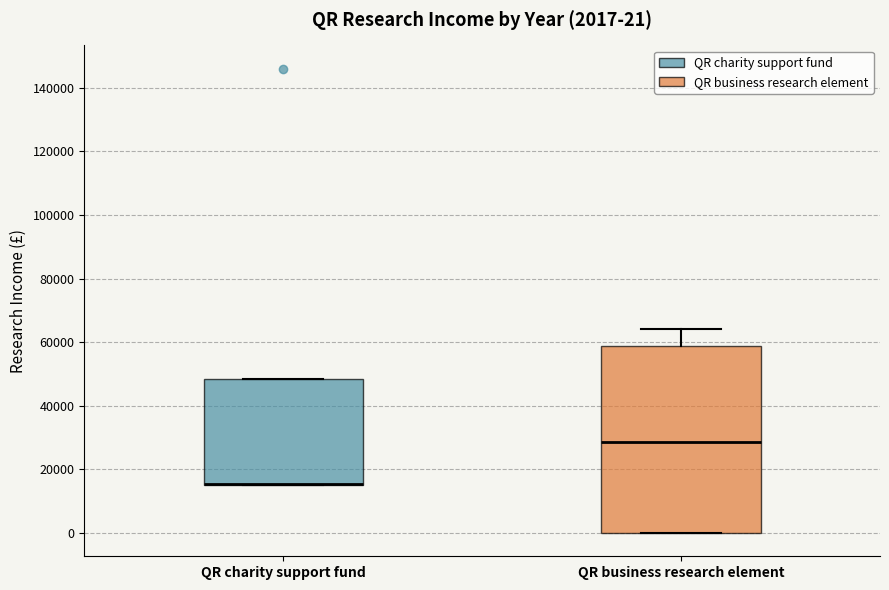

Comparing the boxes themselves (not the whiskers), which one is the tallest?

QR business research element